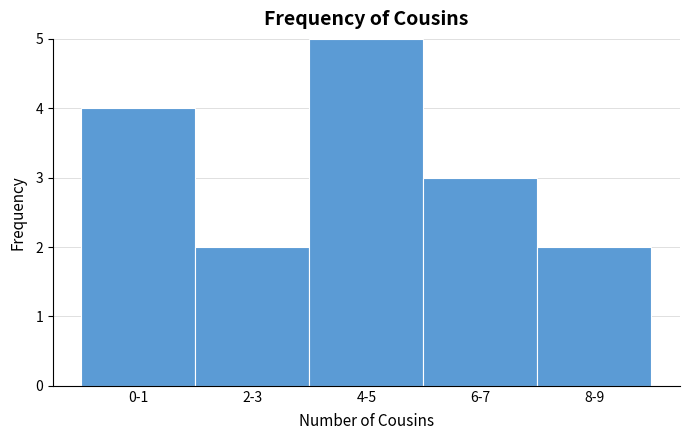

Reading left to right, transcribe all the data shown in this chart.

0-1=4	2-3=2	4-5=5	6-7=3	8-9=2